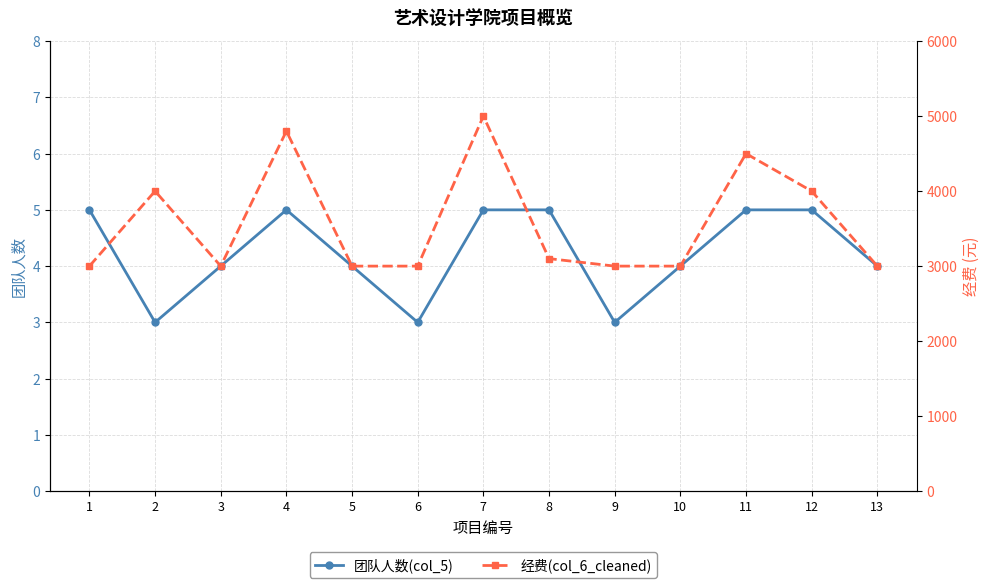

Read the 经费(col_6_cleaned) value at 5.

3000